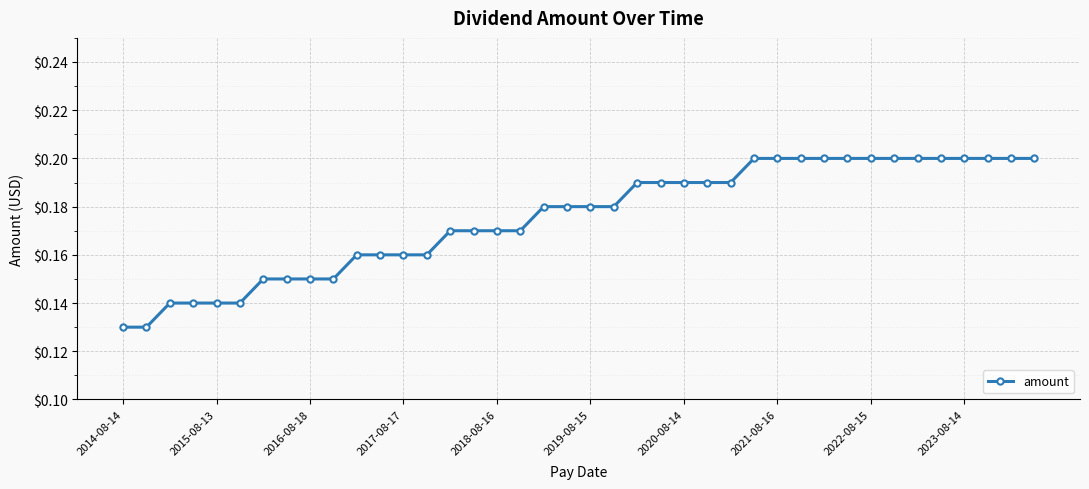

What is the sum of all values?

7.0